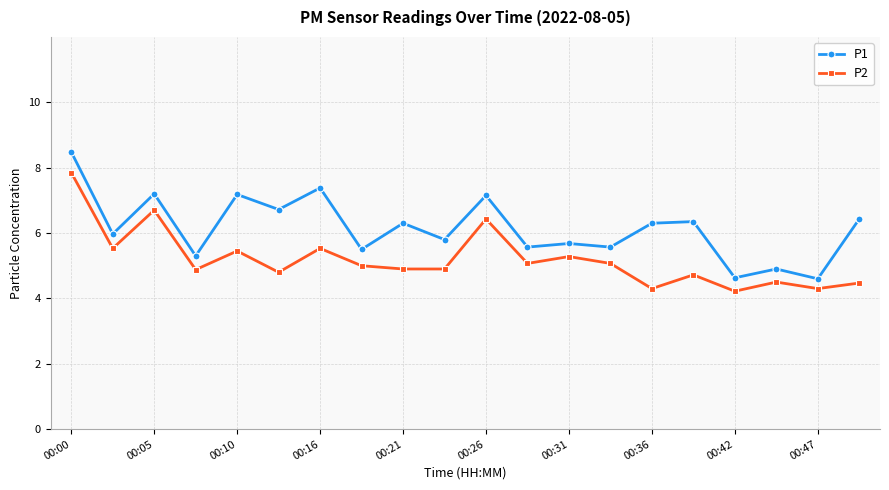

Which series has the largest total across all categories?

P1